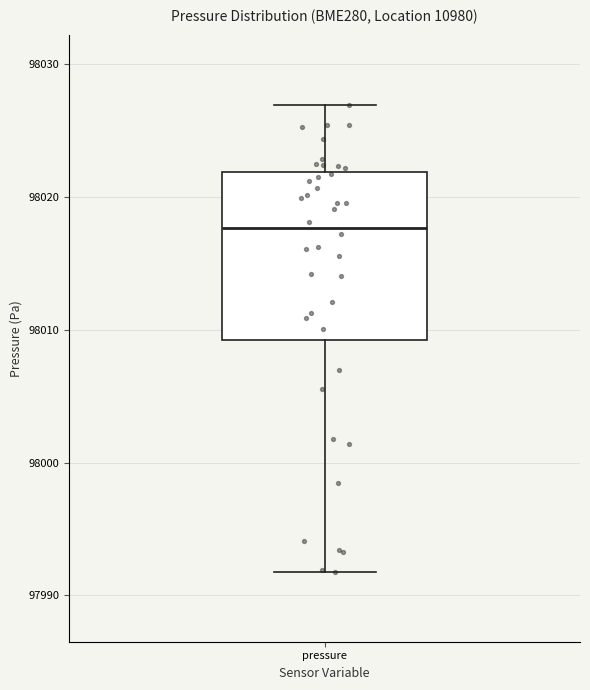

Transcribe this box plot: give where the median line is, the range the box spans, and where the two whiskers end, as read against the y-axis. The values are not printed on the chart, so give them approximately, as read against the axis.

median 98018, box 98009 to 98022, whiskers 97992 to 98027